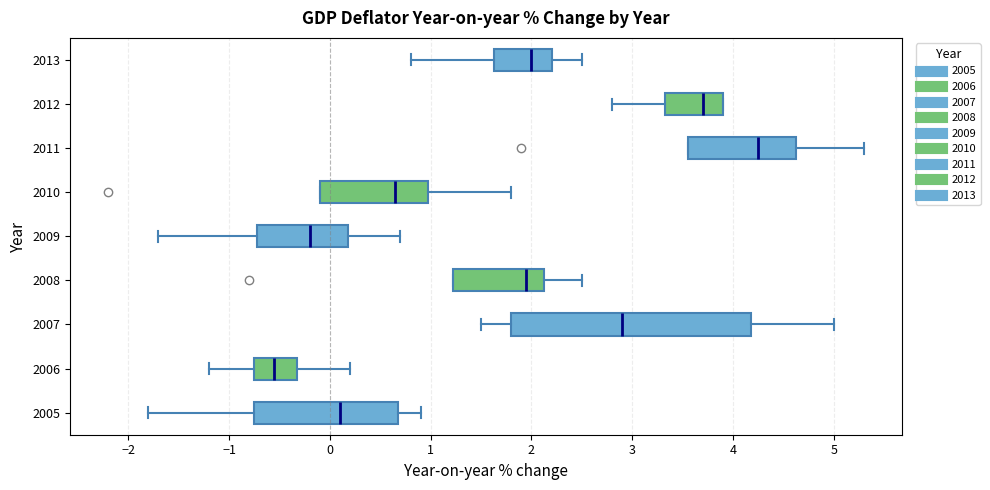

Where is the right edge of the box at y = 2009 on the x-axis? The values are not printed on the chart, so give them approximately, as read against the axis.

0.2